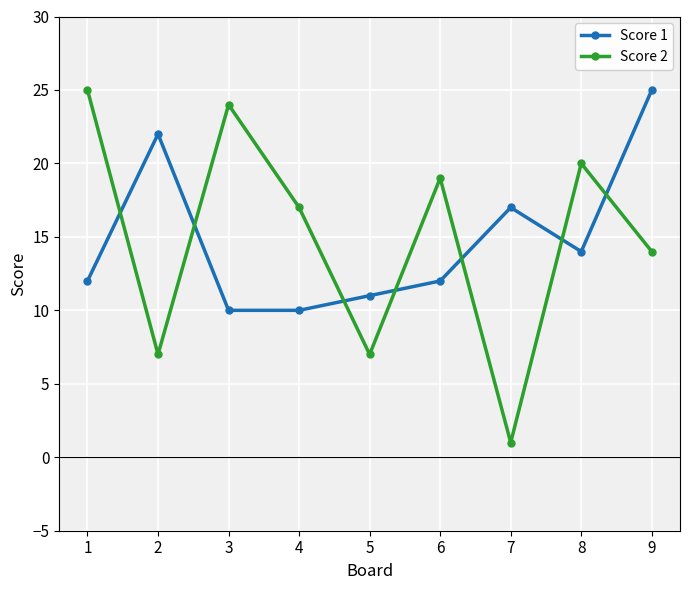

At which label is Score 2 closest to 13?

9